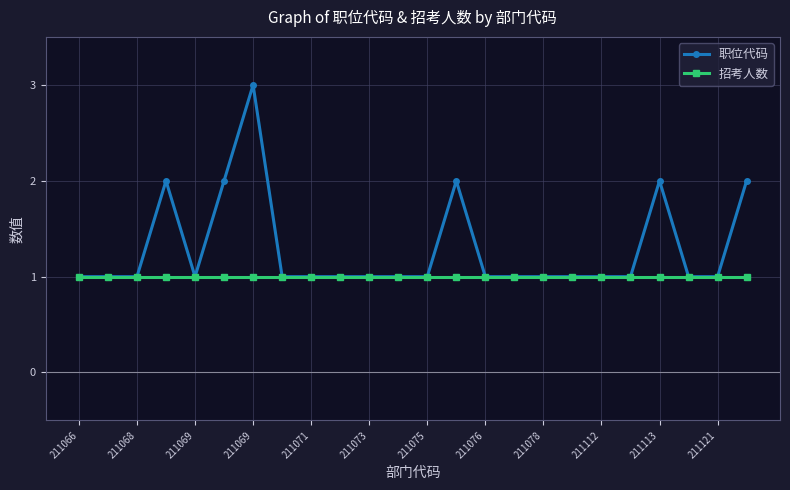

How many categories are shown in the chart?

24